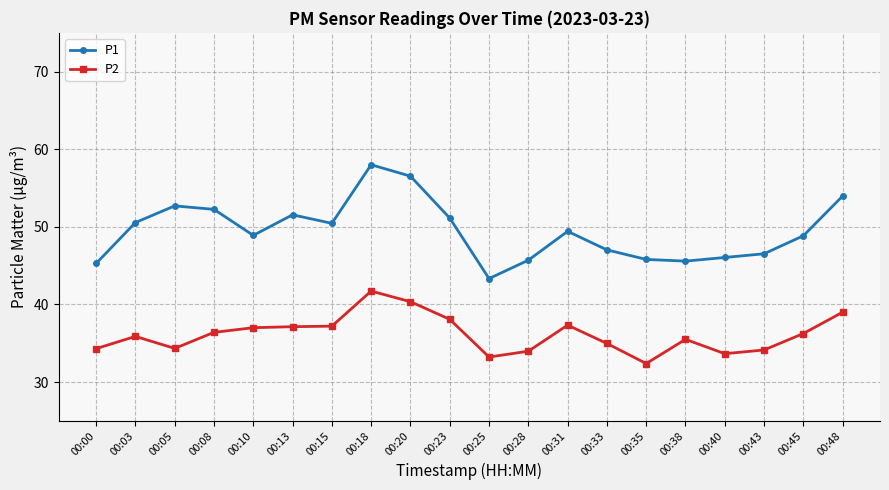

What is the spread (max minus min) of values at 00:48?

15.0